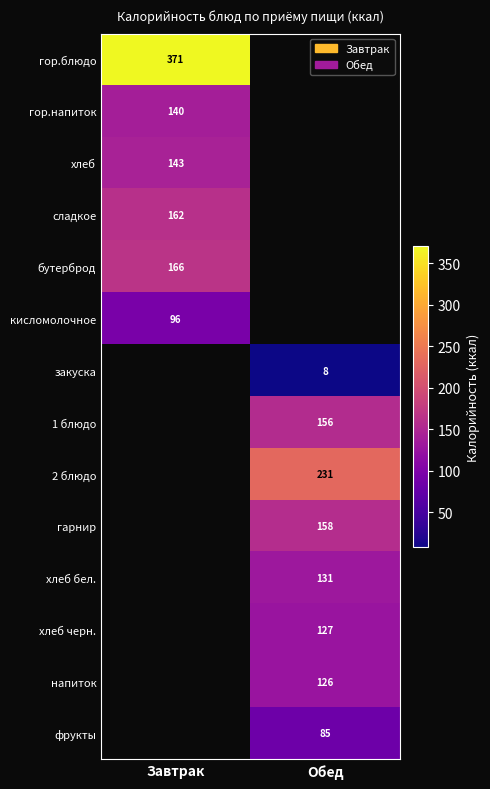

Count the number of data series in this chart.

14